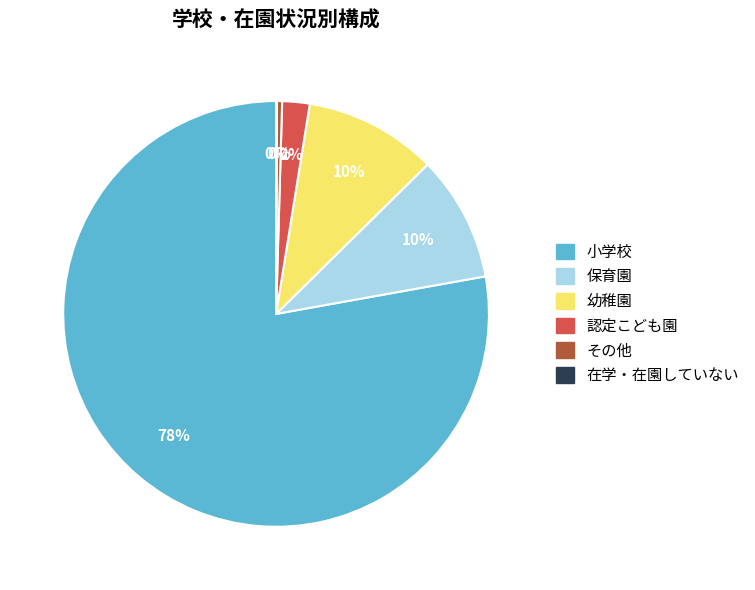

Which slice is the largest?

小学校